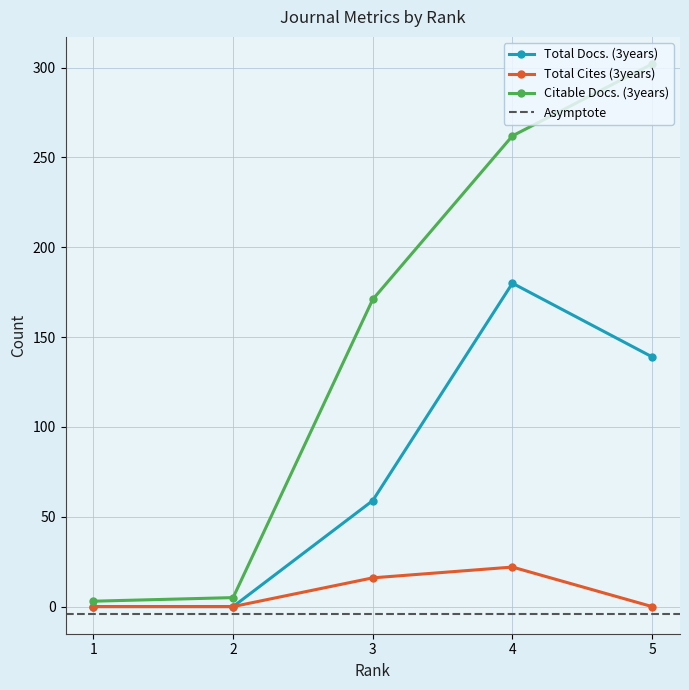

True or false: Total Docs. (3years) and Total Cites (3years) intersect in this chart.

False